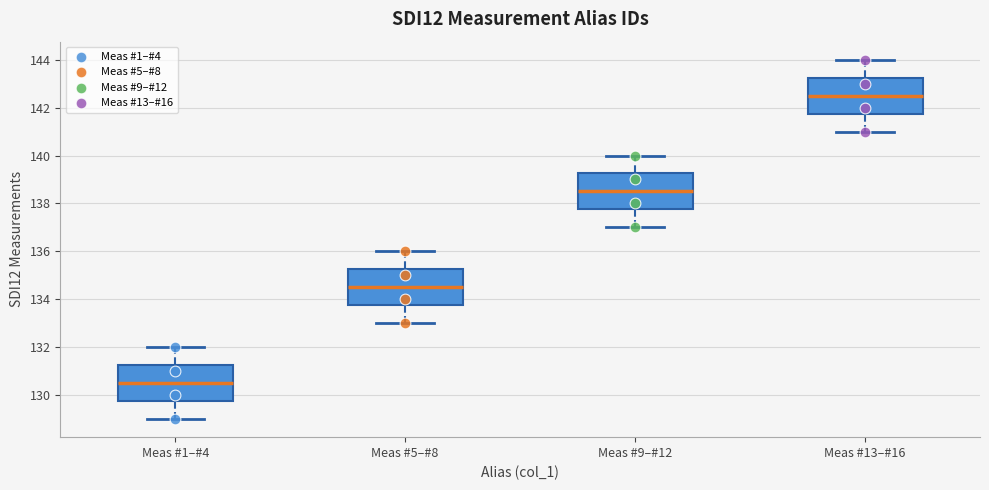

Where does the median line of the box for Meas #9–#12 sit on the y-axis? The values are not printed on the chart, so give them approximately, as read against the axis.

138.6